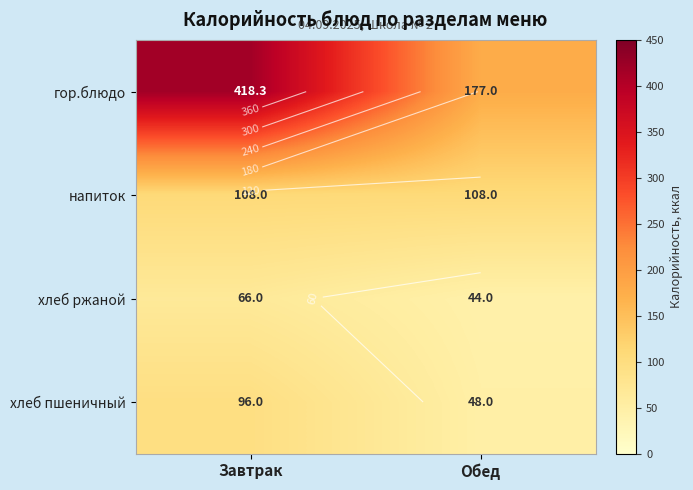

The value of хлеб ржаной at Обед is 44.0. True or false?

True